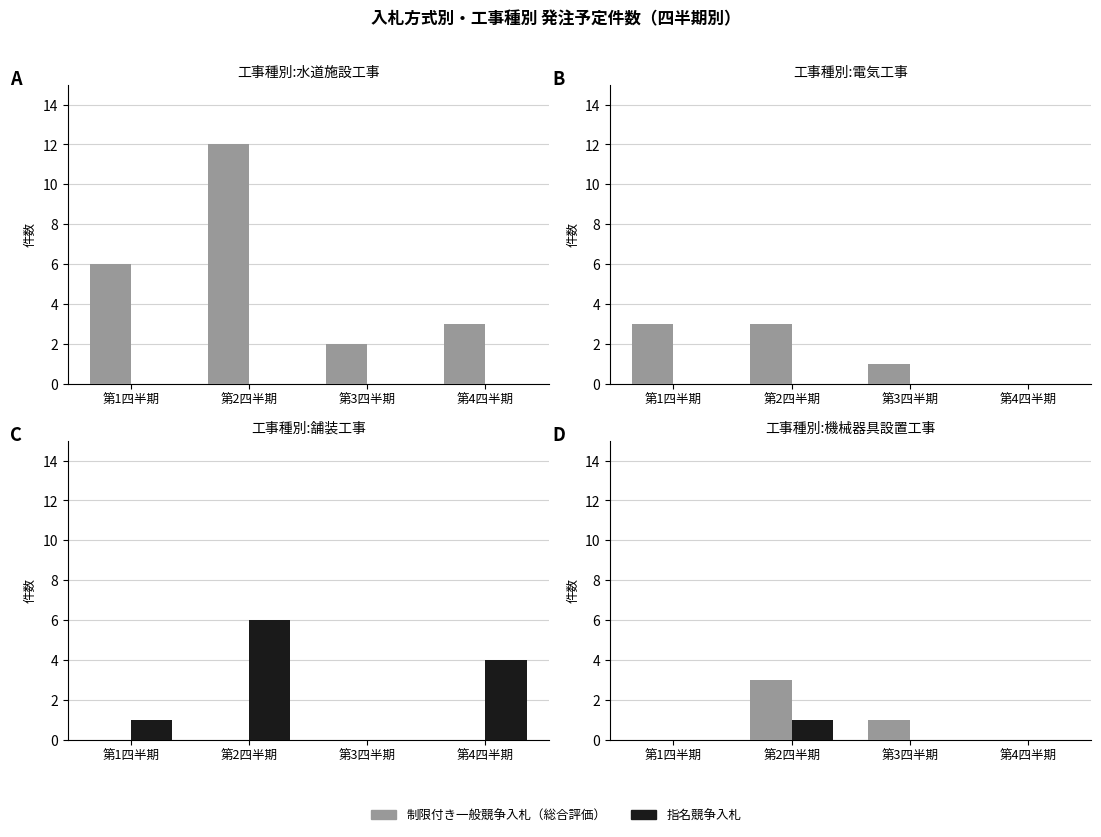

Is the value of 制限付き一般競争入札（総合評価） at 第2四半期 greater than the value of 指名競争入札 at 第2四半期?

Yes